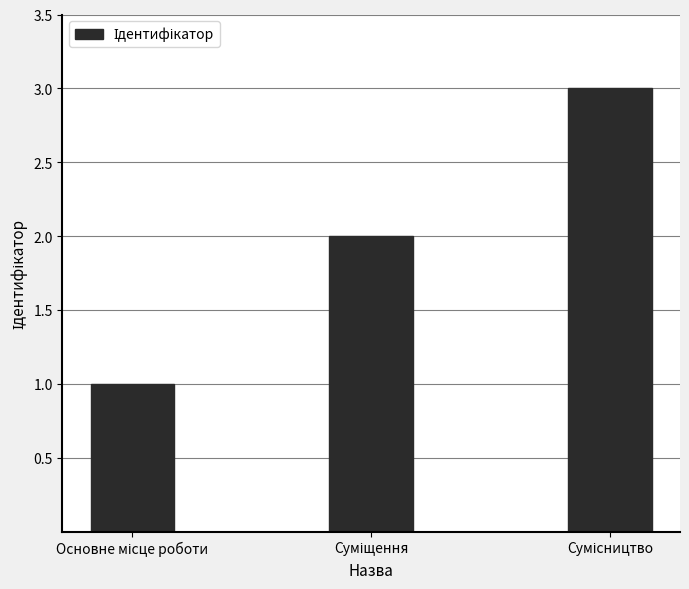

What is the sum of all values?

6